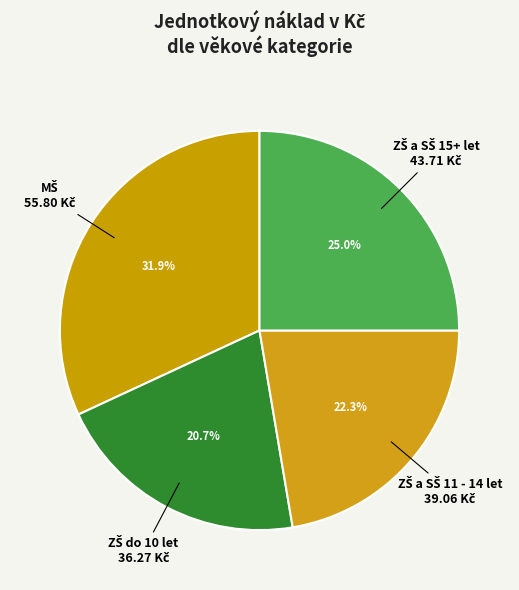

Is there a majority slice in this chart?

No